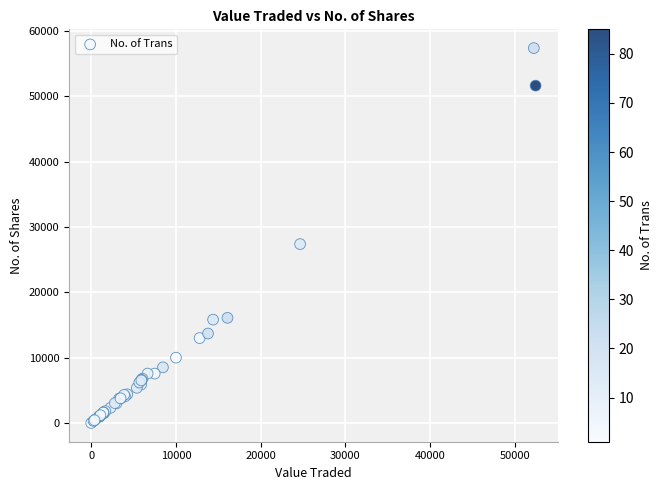

What Y value in the scatter plot is closest to 28698?

27387